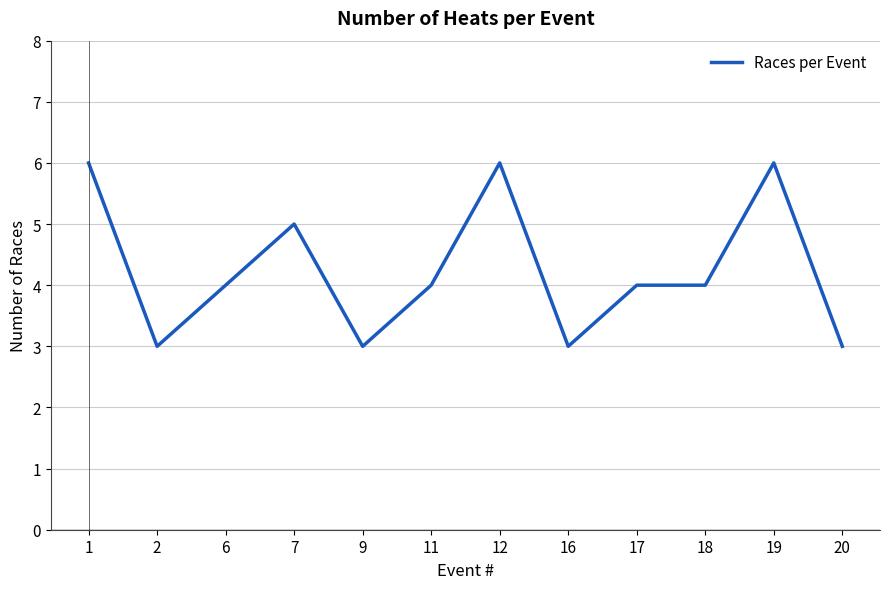

Reading right to left, transcribe all the data shown in this chart.

3	6	4	4	3	6	4	3	5	4	3	6